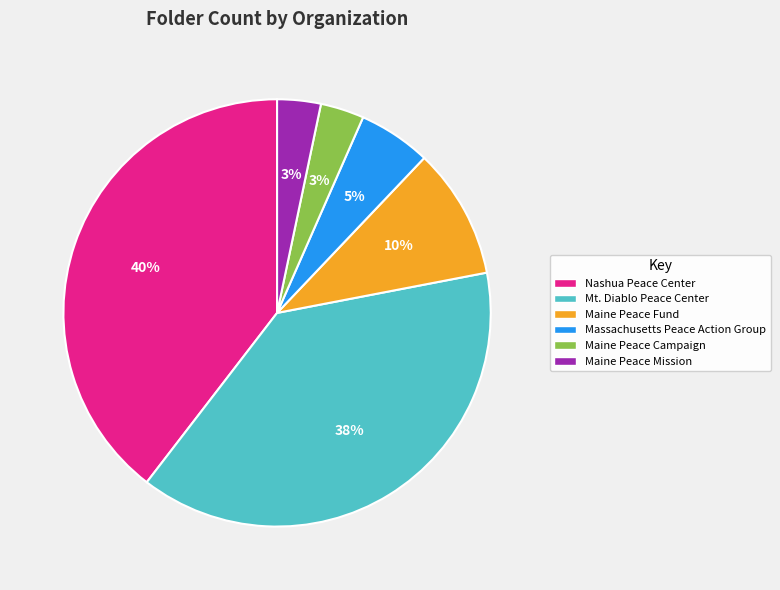

Is it true that Maine Peace Fund is 21% of the pie?

False